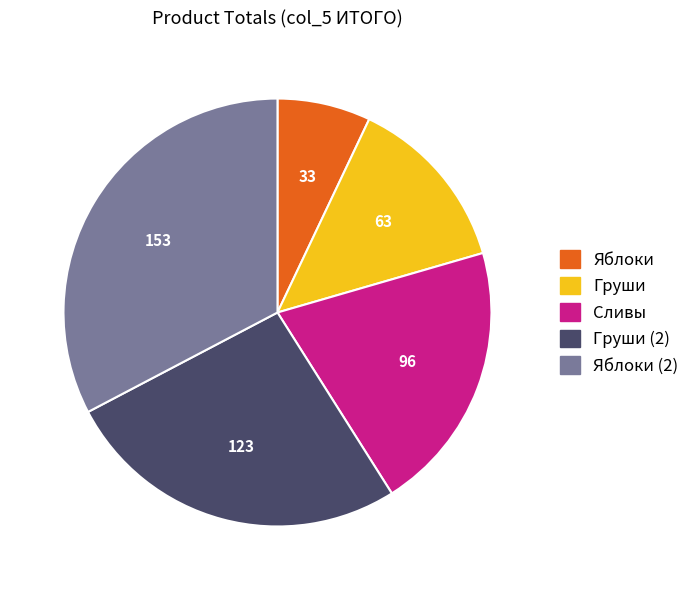

Count the number of slices in the pie.

5